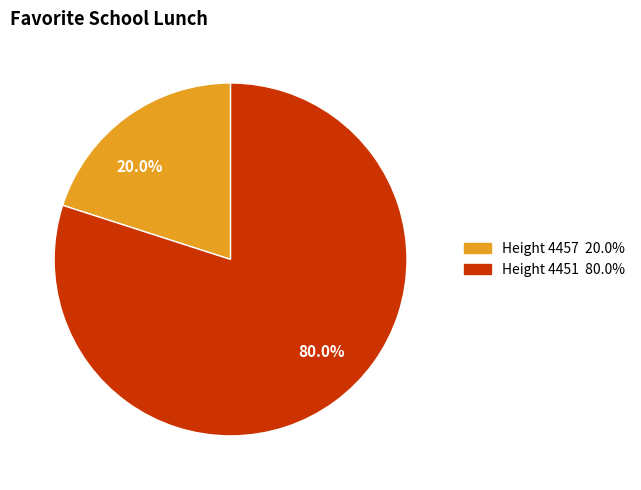

Does any single category account for the majority?

Yes